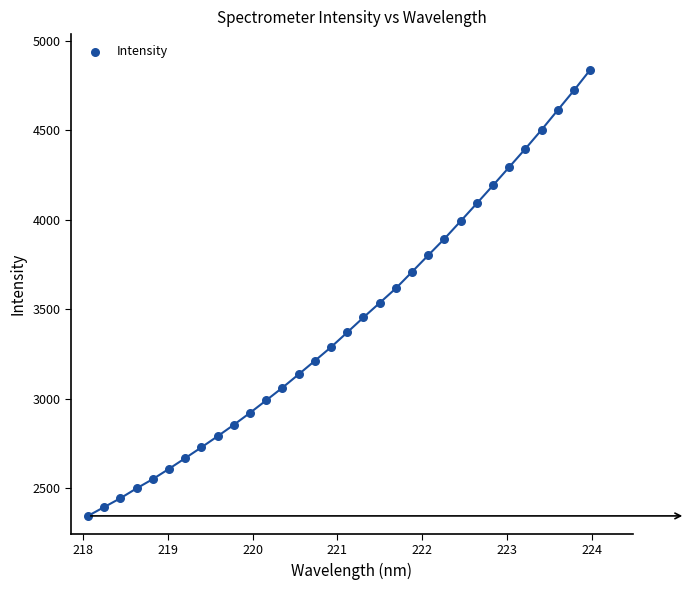

What is the range of Y values (max minus min)?

2492.2